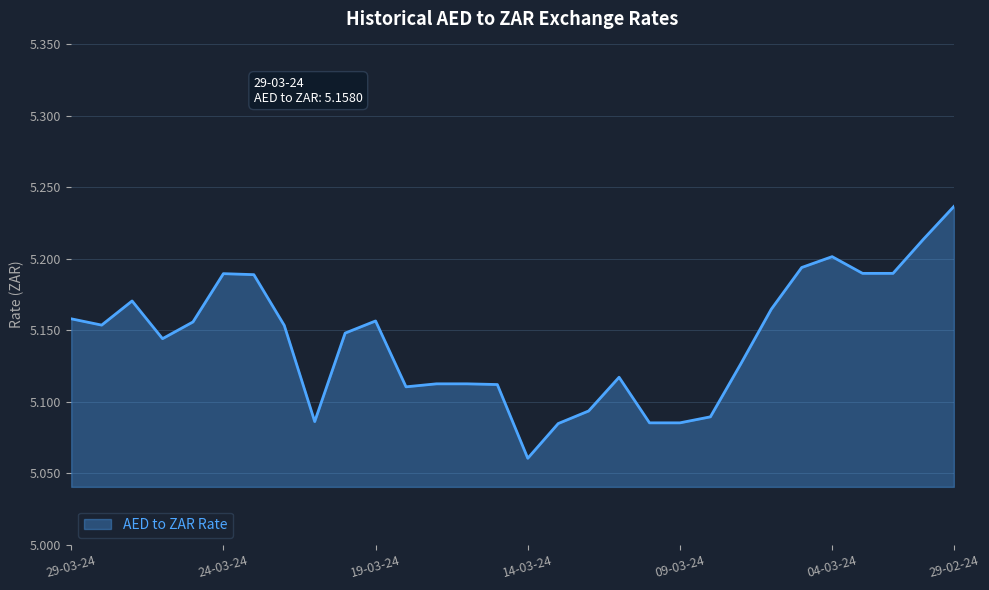

Does the chart display data point markers on the line(s)?

No